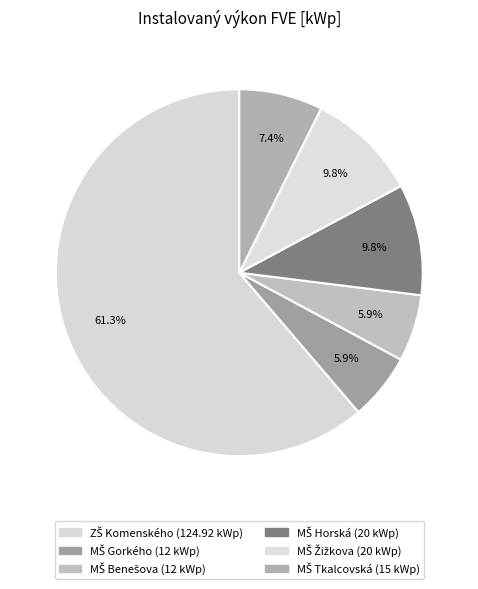

Does ZŠ Komenského account for over 50% of the chart?

Yes